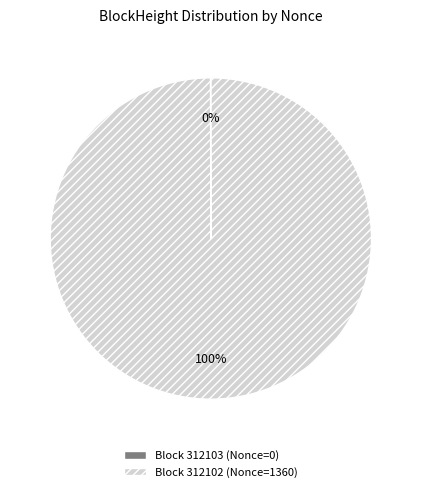

To the nearest percent, what is the difference between the largest and smallest slice percentages?

100%